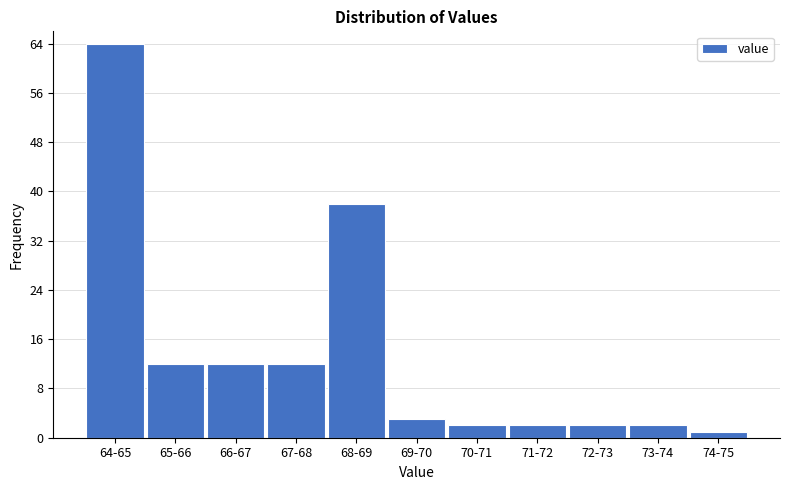

Reading left to right, what are all the values shown in this chart?

64	12	12	12	38	3	2	2	2	2	1